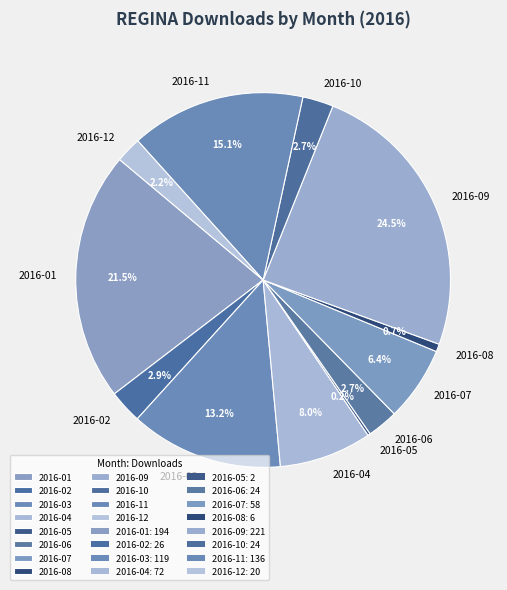

To the nearest percent, what percentage of the pie is 2016-04?

8%